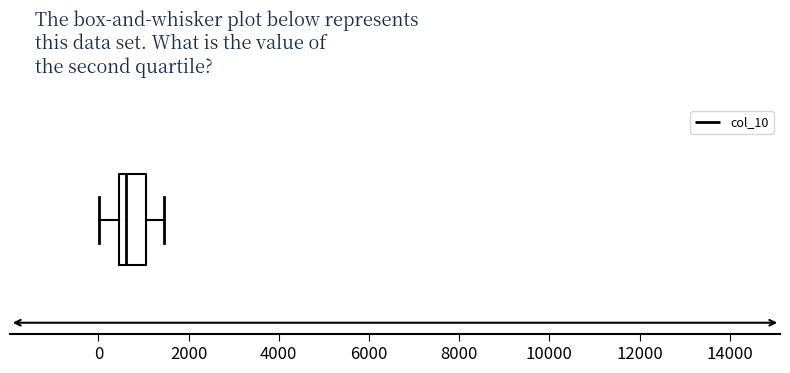

Transcribe this box plot: give where the median line is, the range the box spans, and where the two whiskers end, as read against the x-axis. The values are not printed on the chart, so give them approximately, as read against the axis.

median 600, box 400 to 1000, whiskers 0 to 1400